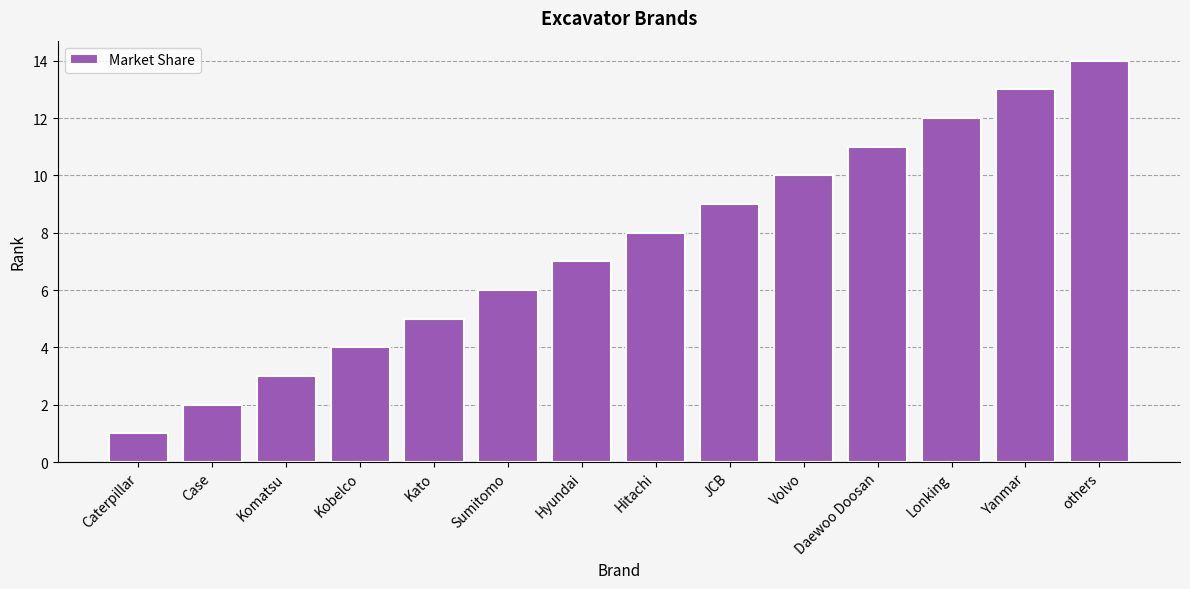

How many distinct data groups are displayed?

1